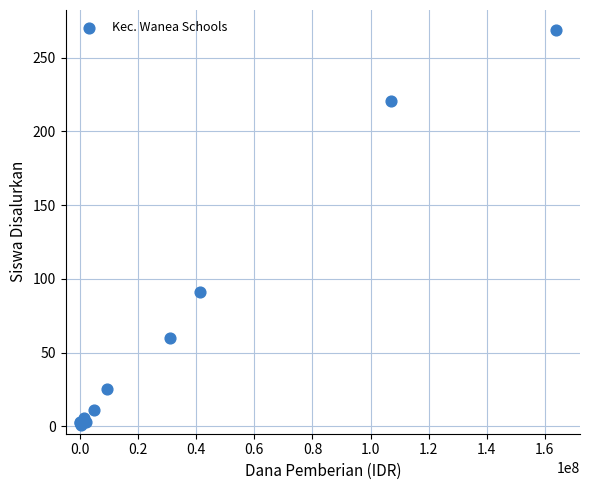

What Y value in the scatter plot is closest to 135?

91